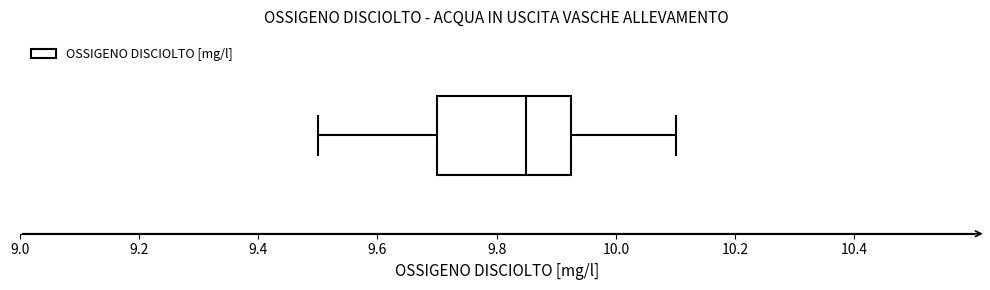

Where does the median line of the box sit on the x-axis? The values are not printed on the chart, so give them approximately, as read against the axis.

9.86